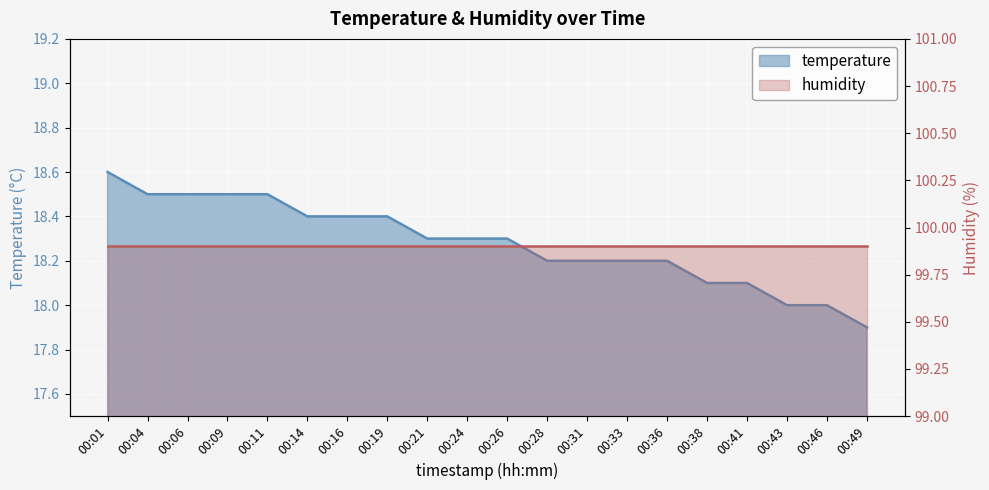

True or false: the data has more than 0 interior local peaks.

False